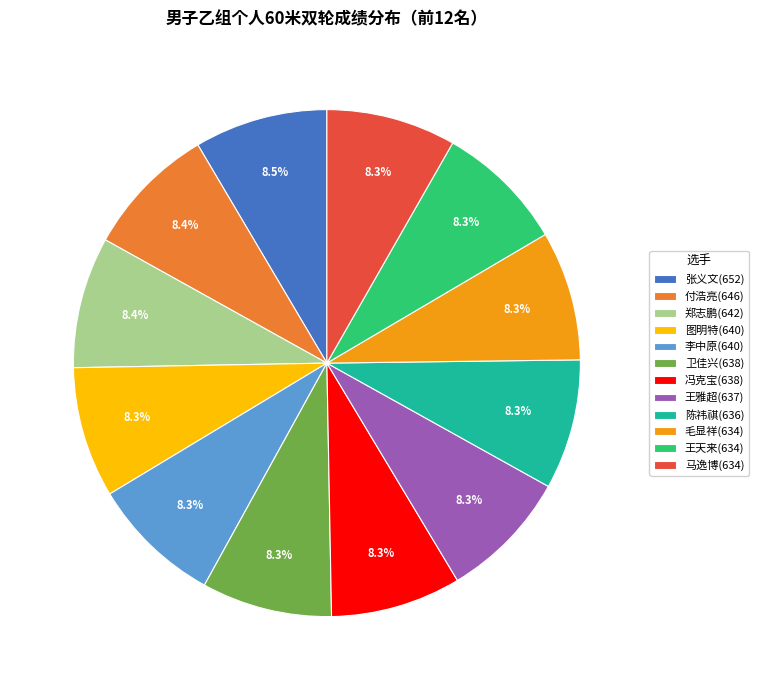

Do 马逸博(634) and 李中原(640) together represent more than half of the pie?

No